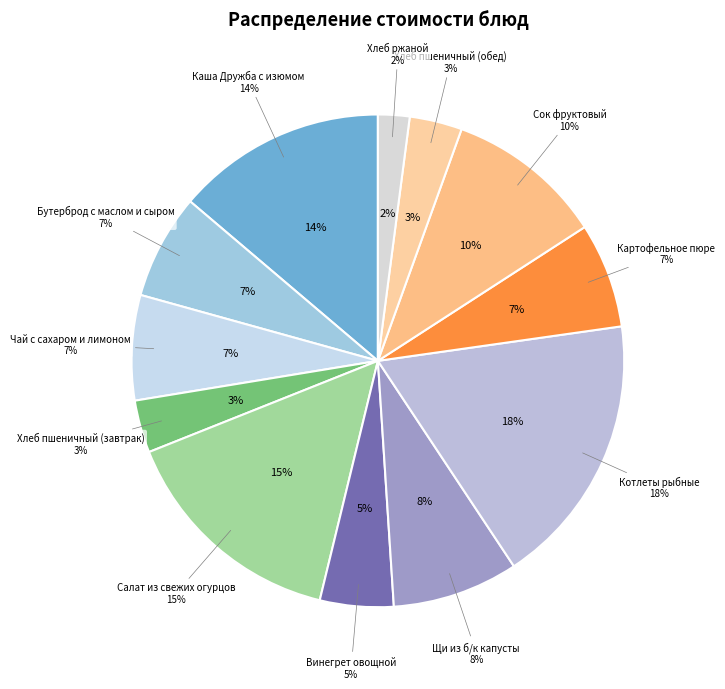

Does any single category account for the majority?

No